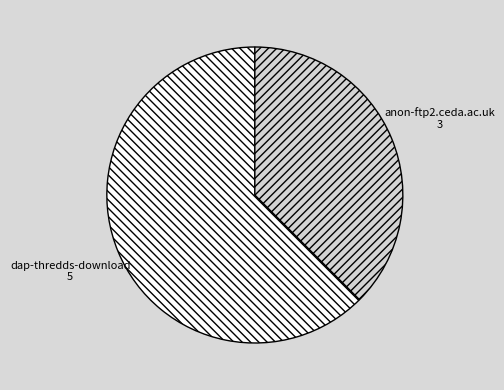

Rank the categories by value from highest to lowest.

dap-thredds-download, anon-ftp2.ceda.ac.uk